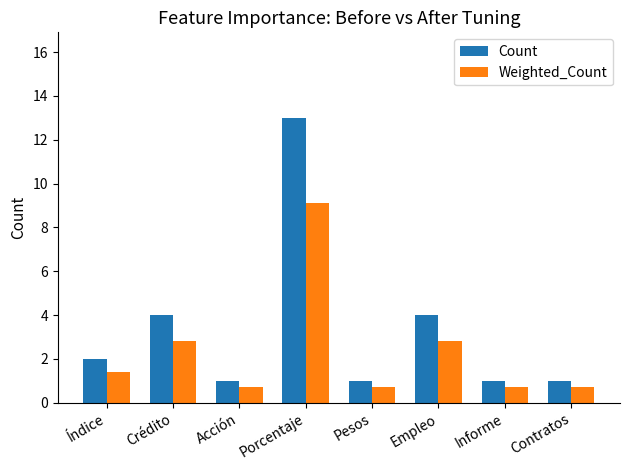

True or false: Count has a value of 1.0 at Pesos.

True